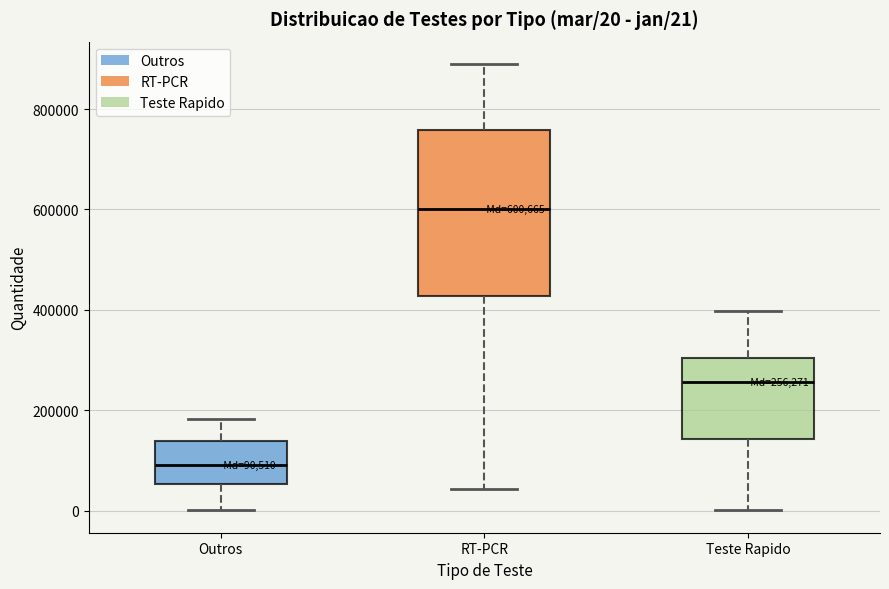

Which box's median line is the lowest?

Outros